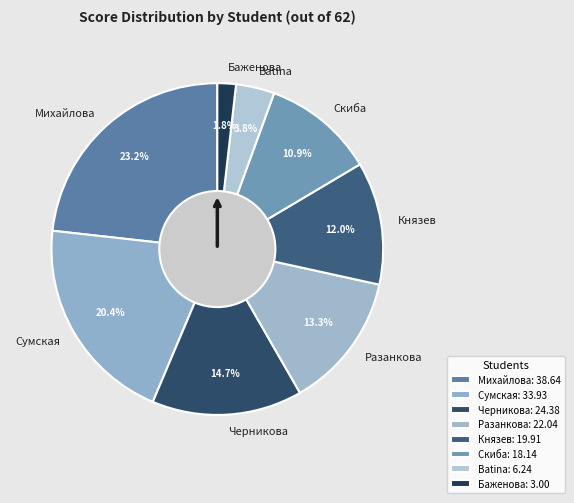

True or false: Баженова accounts for 2% of the total.

True